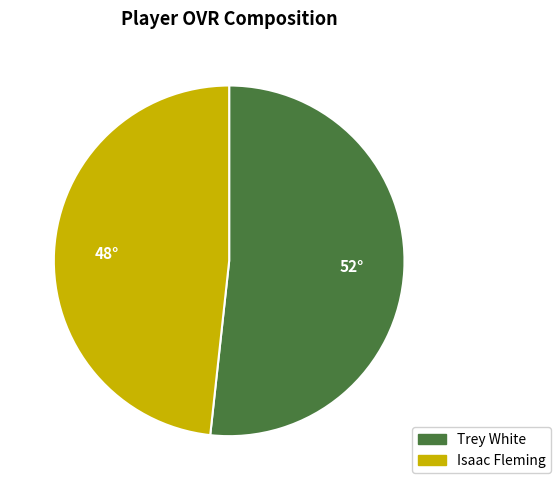

Combined, do Trey White and Isaac Fleming account for over 50%?

Yes